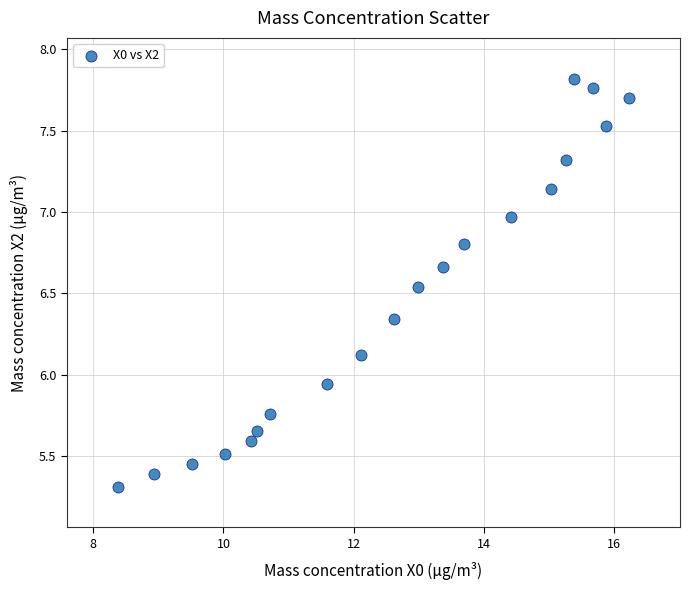

What is the range of Y values (max minus min)?

2.5